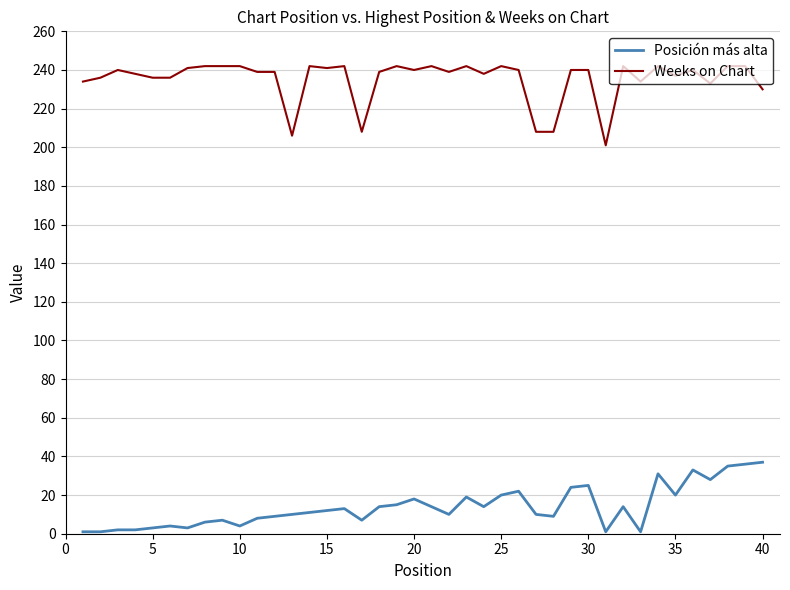

How many series are shown in this chart?

2